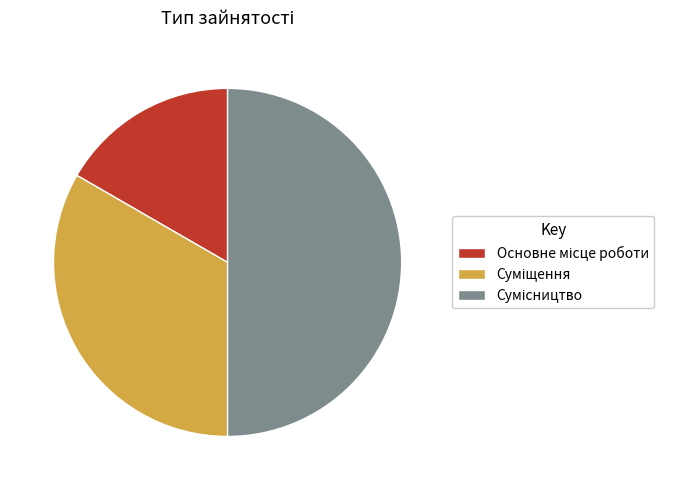

Which category has the smallest portion of the pie?

Основне місце роботи